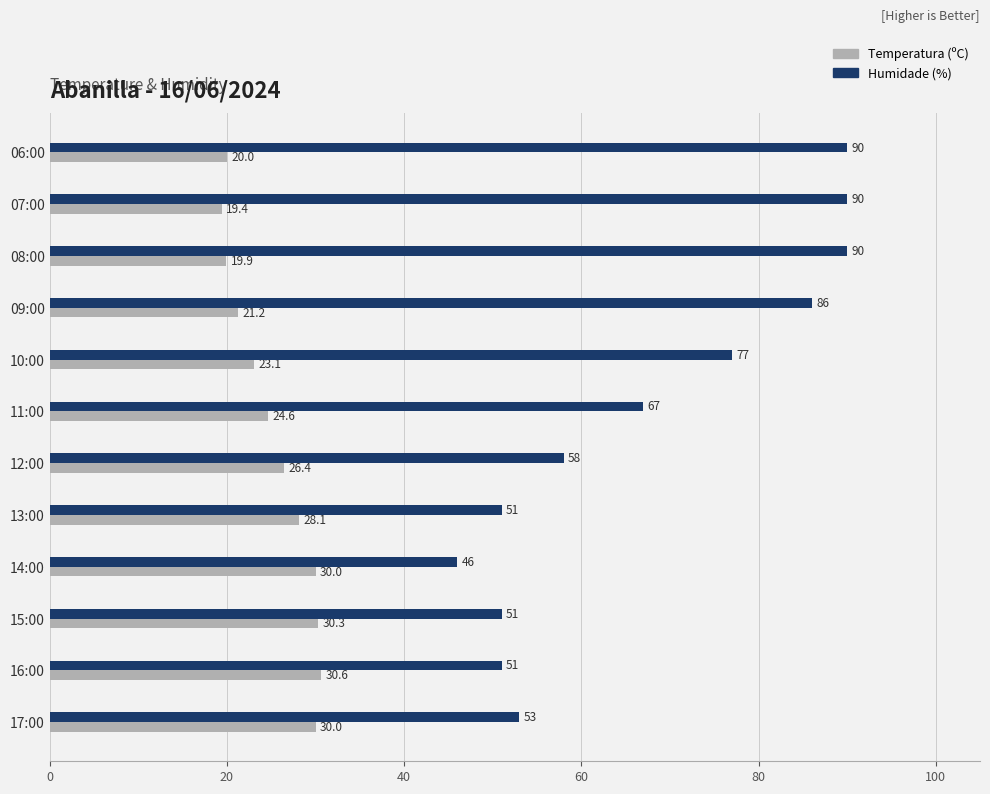

What is the difference between the maximum and minimum values in the Humidade (%) series?

44.0